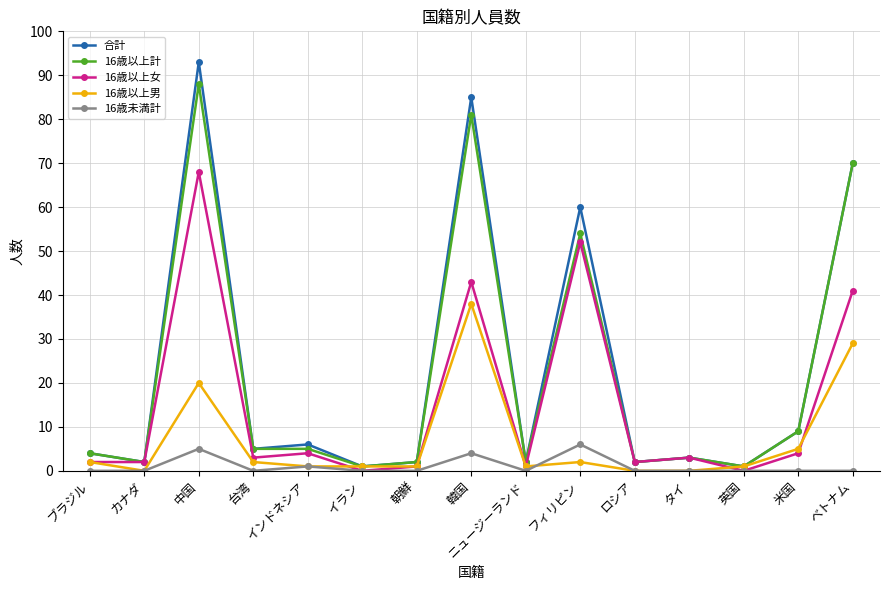

The value of 16歳以上男 at インドネシア is 1. True or false?

True